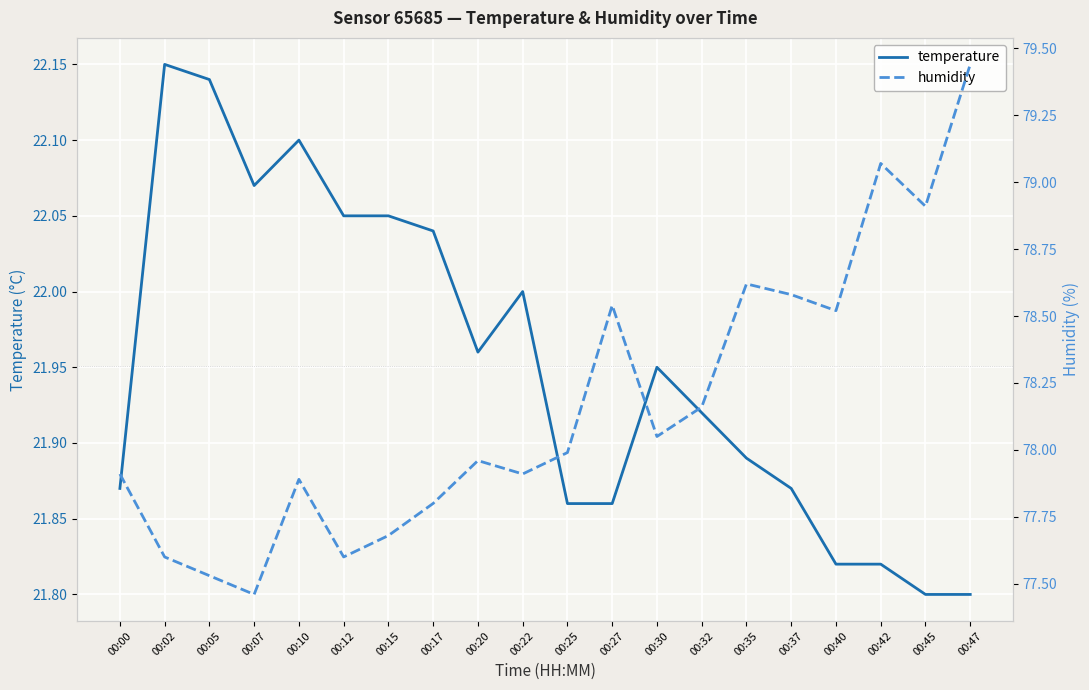

Reading left to right, what are all the values shown in this chart?

temperature: 00:00=21.9	00:02=22.1	00:05=22.1	00:07=22.1	00:10=22.1	00:12=22.1	00:15=22.1	00:17=22.0	00:20=22.0	00:22=22.0	00:25=21.9	00:27=21.9	00:30=21.9	00:32=21.9	00:35=21.9	00:37=21.9	00:40=21.8	00:42=21.8	00:45=21.8	00:47=21.8
humidity: 00:00=77.9	00:02=77.6	00:05=77.5	00:07=77.5	00:10=77.9	00:12=77.6	00:15=77.7	00:17=77.8	00:20=78.0	00:22=77.9	00:25=78.0	00:27=78.5	00:30=78.0	00:32=78.2	00:35=78.6	00:37=78.6	00:40=78.5	00:42=79.1	00:45=78.9	00:47=79.4